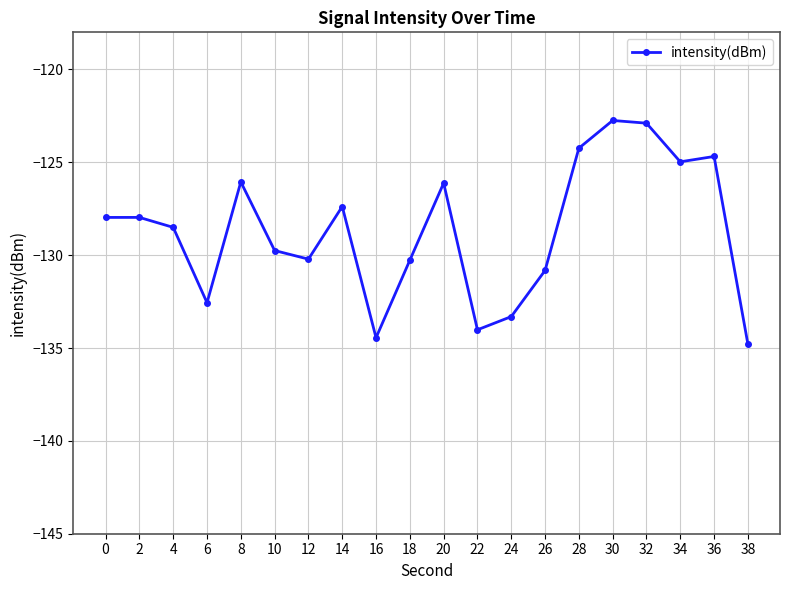

What is the smallest value displayed?

-134.8